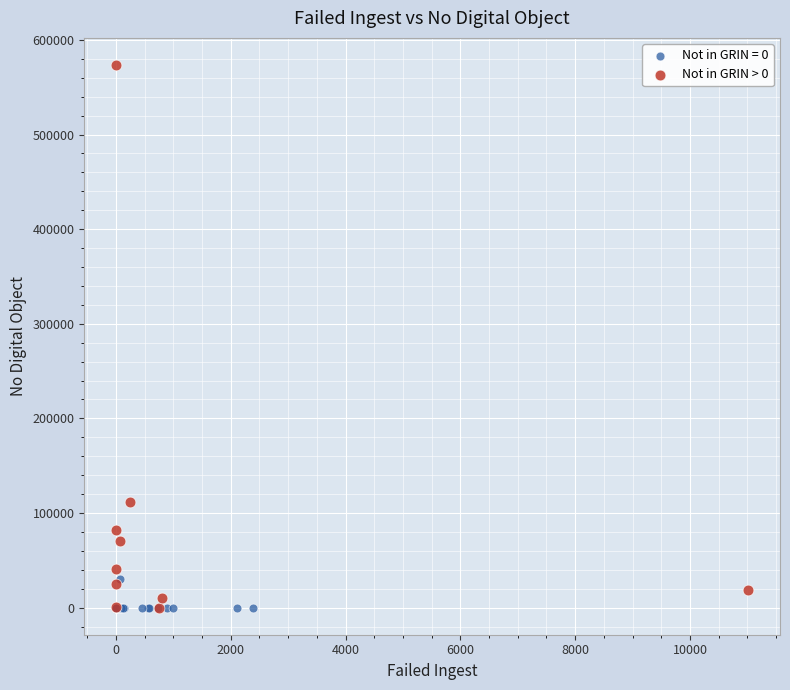

Which series has the largest Y range (max minus min)?

Not in GRIN > 0